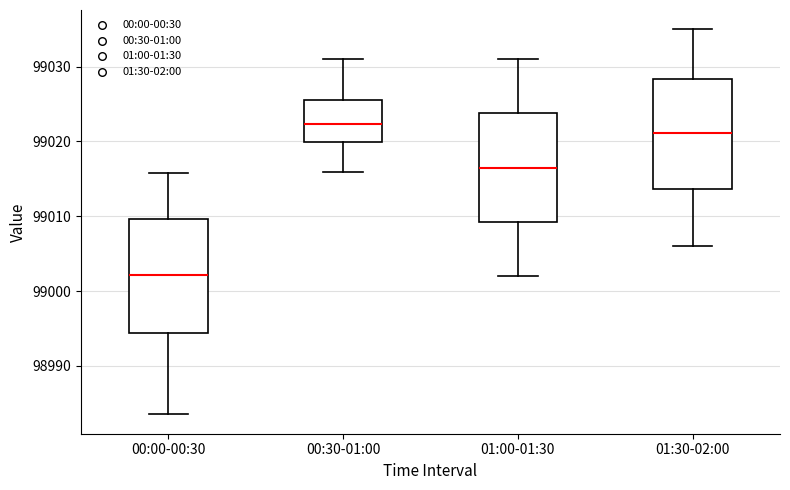

Reading left to right, transcribe this box plot: for each box, give where its median line is, the range the box spans, and where its two whiskers end, as read against the y-axis. The values are not printed on the chart, so give them approximately, as read against the axis.

00:00-00:30: median 99002, box 98994 to 99010, whiskers 98984 to 99016
00:30-01:00: median 99022, box 99020 to 99026, whiskers 99016 to 99031
01:00-01:30: median 99017, box 99009 to 99024, whiskers 99002 to 99031
01:30-02:00: median 99021, box 99014 to 99028, whiskers 99006 to 99035